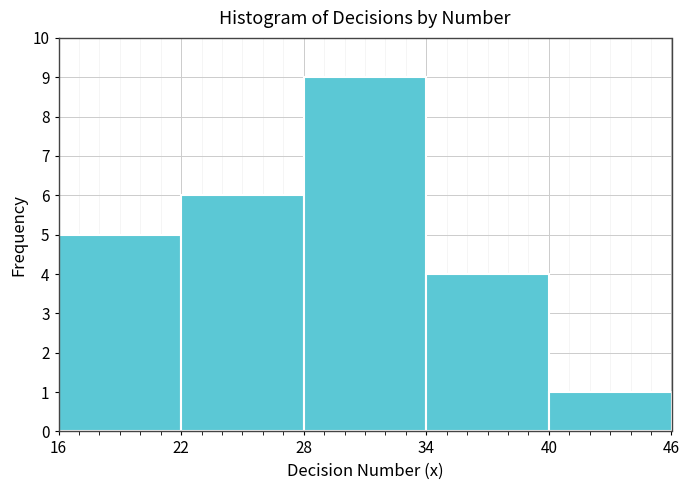

Reading left to right, list every bar in this chart as the range it spans on the x-axis followed by its height. The values are not printed on the chart, so give them approximately, as read against the axis.

16 to 22: 5
22 to 28: 6
28 to 34: 9
34 to 40: 4
40 to 46: 1